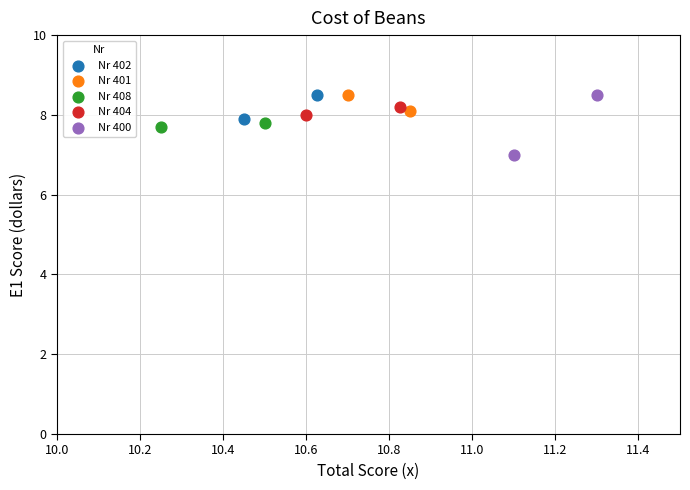

What are all the series names shown in the legend?

Nr 402, Nr 401, Nr 408, Nr 404, Nr 400